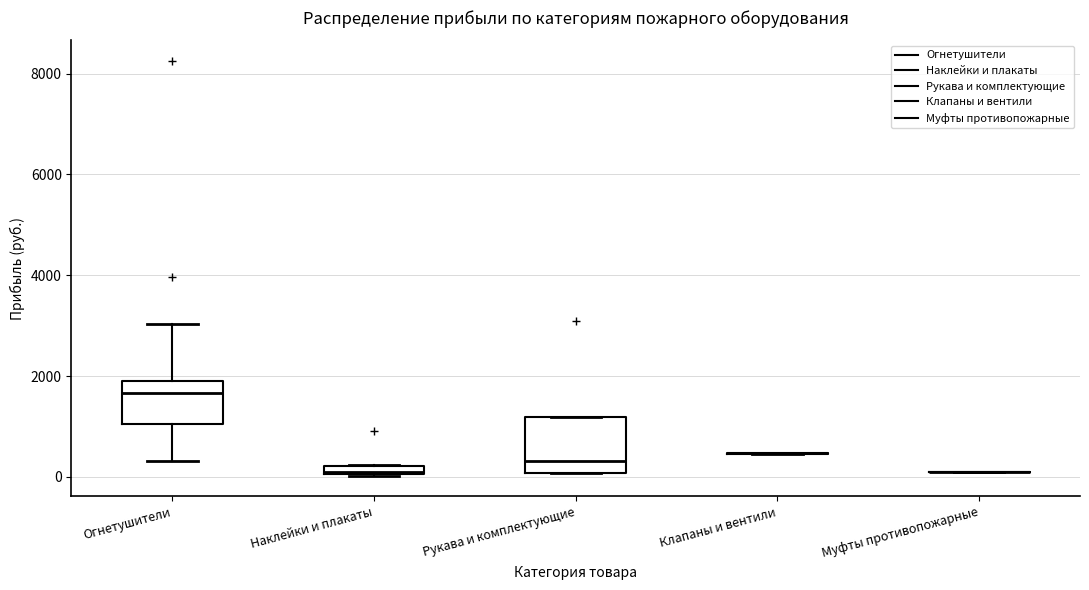

Which box is the tallest, from its lower edge to its upper edge?

Рукава и комплектующие